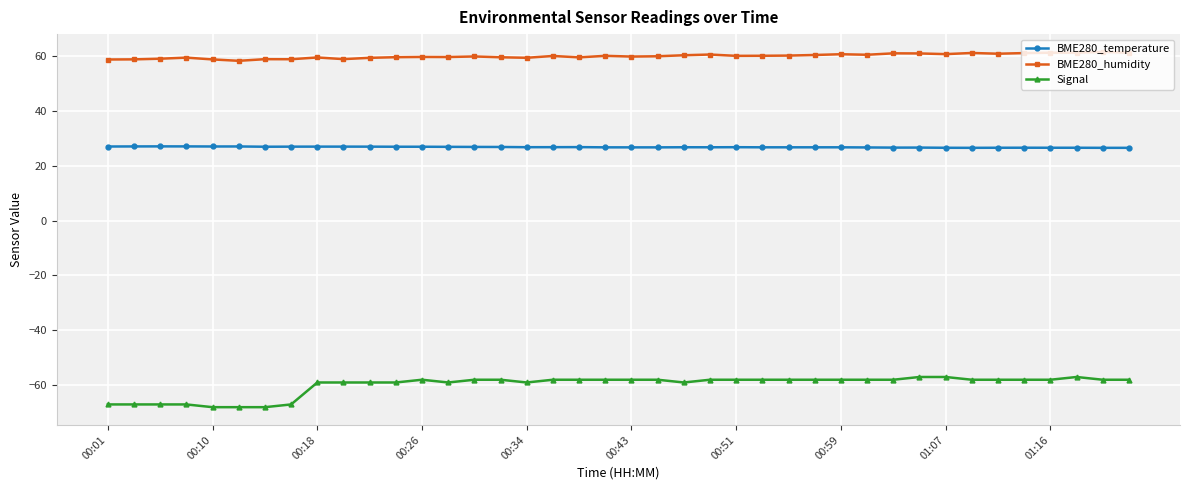

What is the sum of all BME280_temperature values?

1070.9